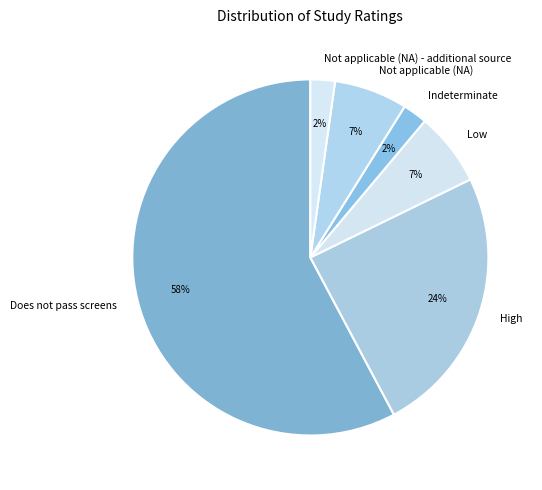

Approximately how many times larger is the value at Does not pass screens compared to High?

2.4